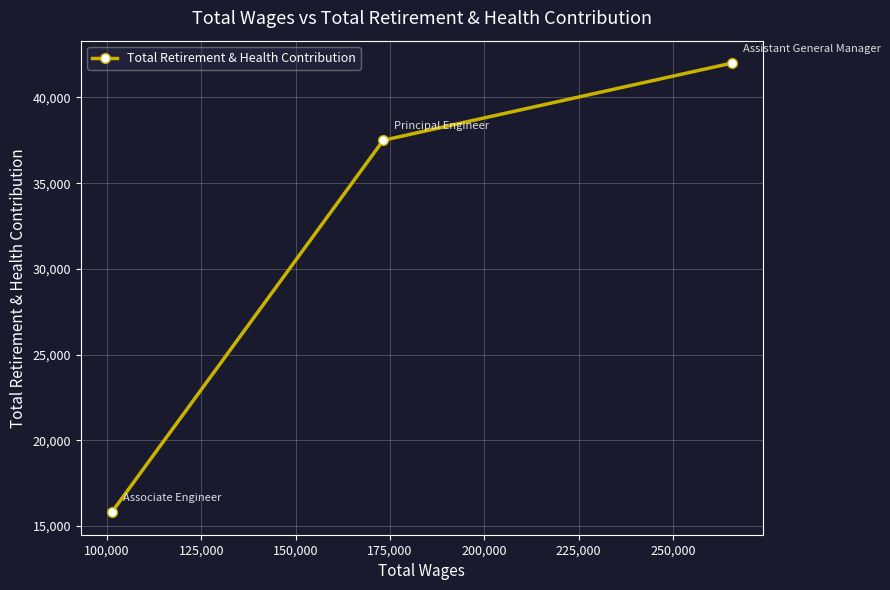

What is the greatest value displayed?

42005